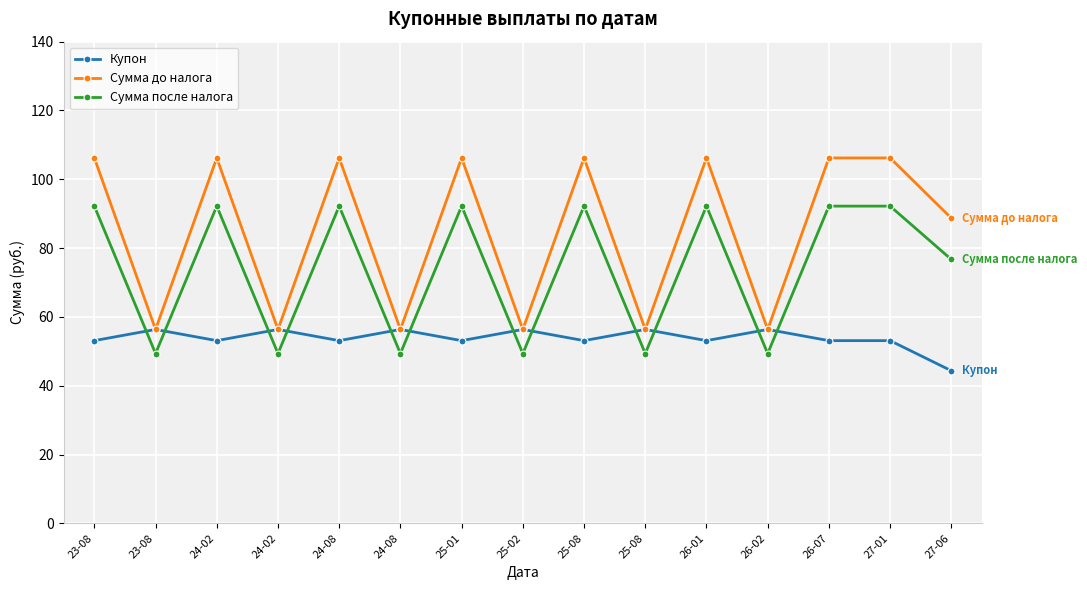

Reading right to left, list all the values displayed in this chart.

Купон: 44.4	53.1	53.1	56.4	53.1	56.4	53.1	56.4	53.1	56.4	53.1	56.4	53.1	56.4	53.1
Сумма до налога: 88.7	106.2	106.2	56.4	106.2	56.4	106.2	56.4	106.2	56.4	106.2	56.4	106.2	56.4	106.2
Сумма после налога: 76.7	92.2	92.2	49.4	92.2	49.4	92.2	49.4	92.2	49.4	92.2	49.4	92.2	49.4	92.2